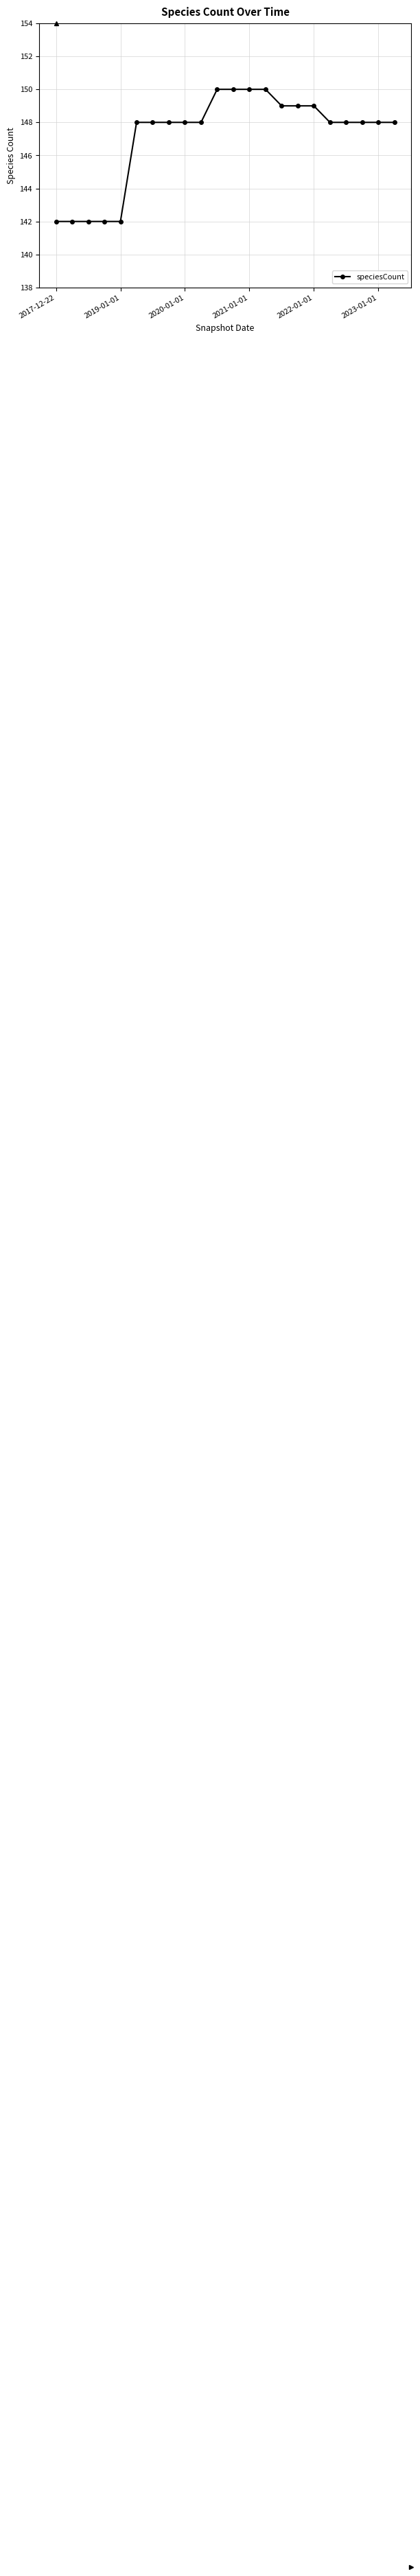

How many categories are shown in the chart?

22